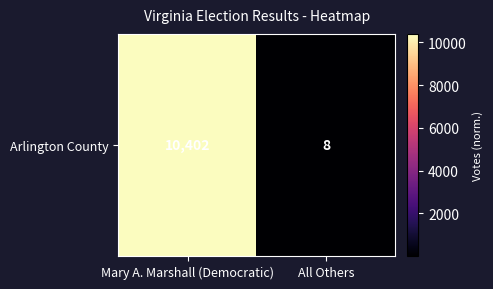

Which has a higher value, Mary A. Marshall (Democratic) or All Others?

Mary A. Marshall (Democratic)